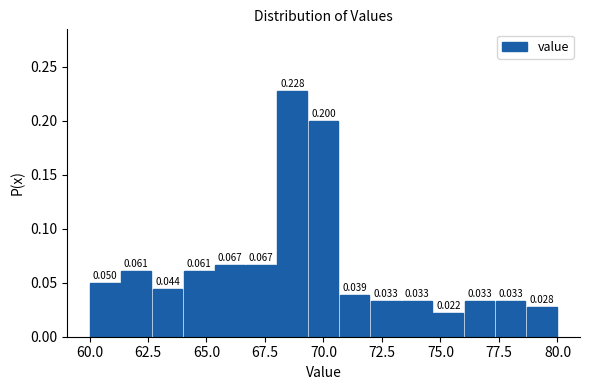

Around what value on the x-axis is the tallest bar? Give the approximate position of its centre, as read against the axis.

68.5